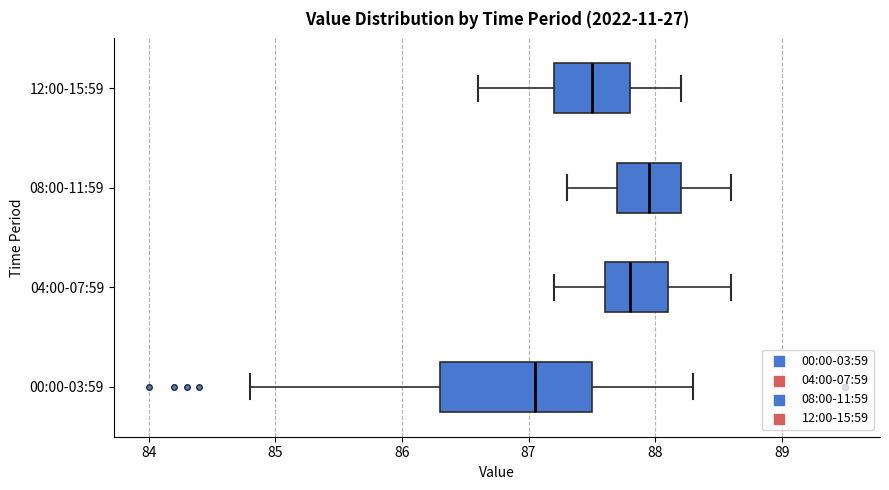

Comparing the boxes themselves (not the whiskers), which one is the widest?

00:00-03:59